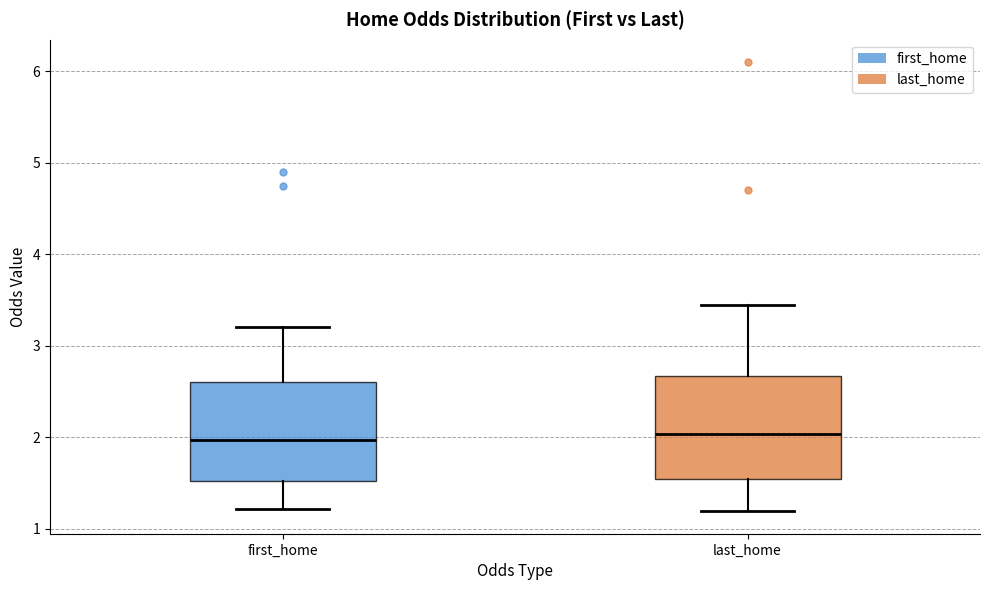

Where does the upper whisker of the box for first_home end on the y-axis? The values are not printed on the chart, so give them approximately, as read against the axis.

3.2